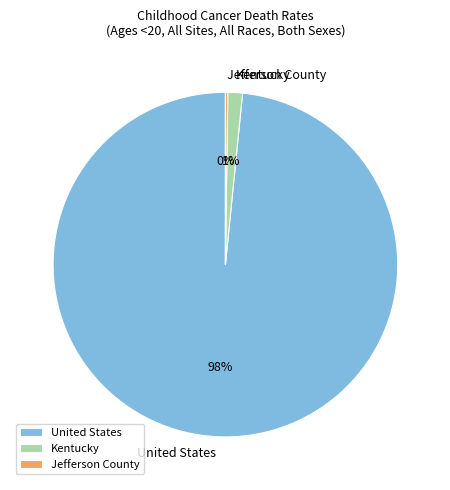

What is the largest slice in the pie chart?

United States